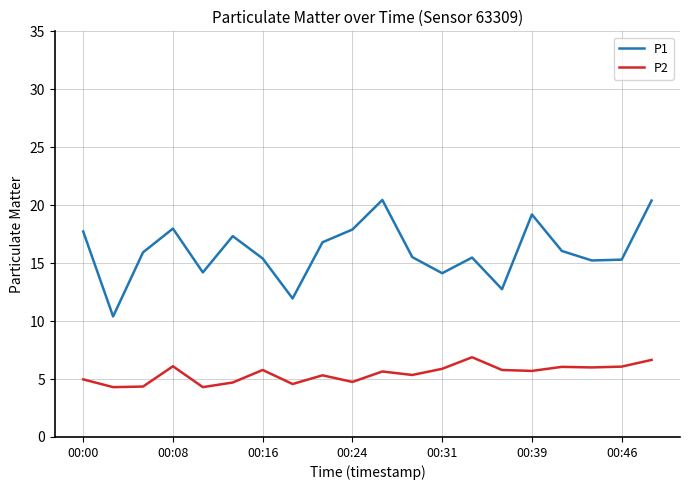

Which series has the widest spread of values?

P1